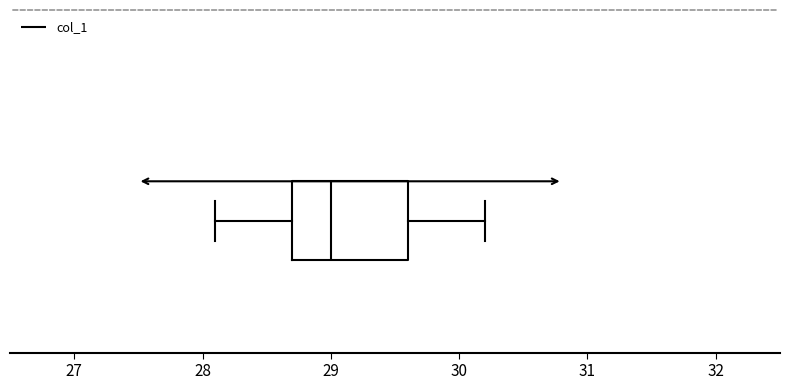

Read this box plot against the x-axis: the position of the median line, the range covered by the box, and the ends of both whiskers. The values are not printed on the chart, so give them approximately, as read against the axis.

median 29.0, box 28.7 to 29.6, whiskers 28.1 to 30.2